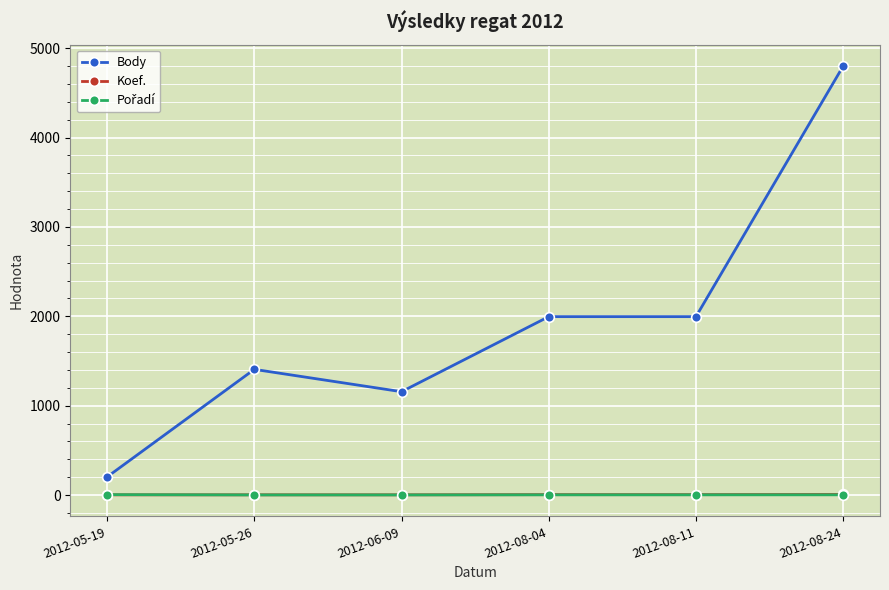

The value of Body at 2012-08-11 is 3321. True or false?

False